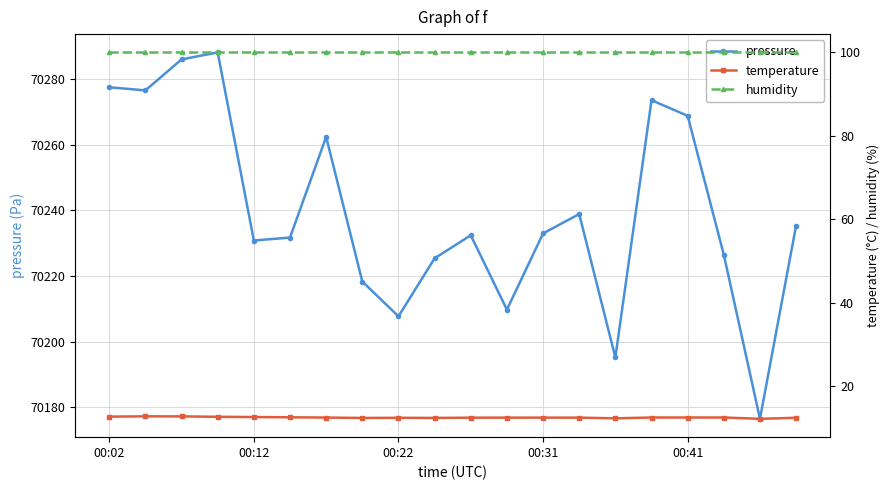

The humidity series shows 100.0 at 10. True or false?

True